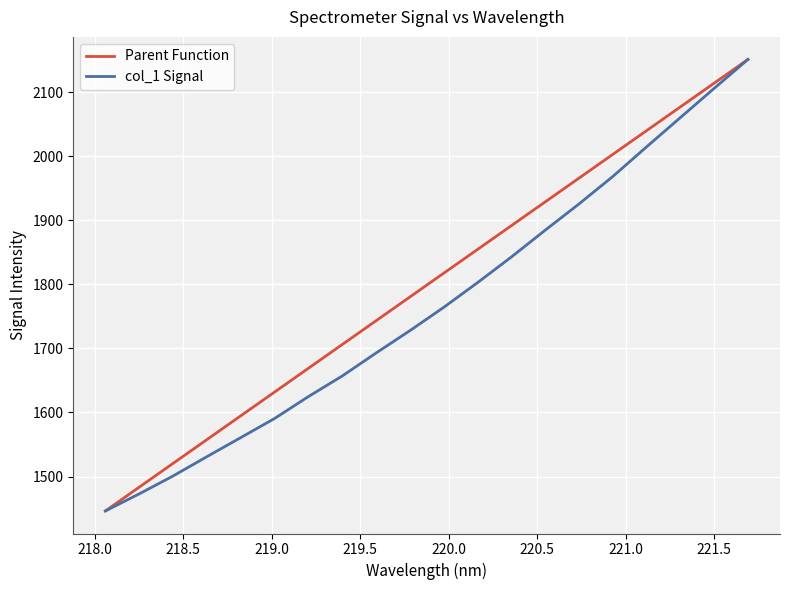

What is the maximum value shown in the chart?

2150.9